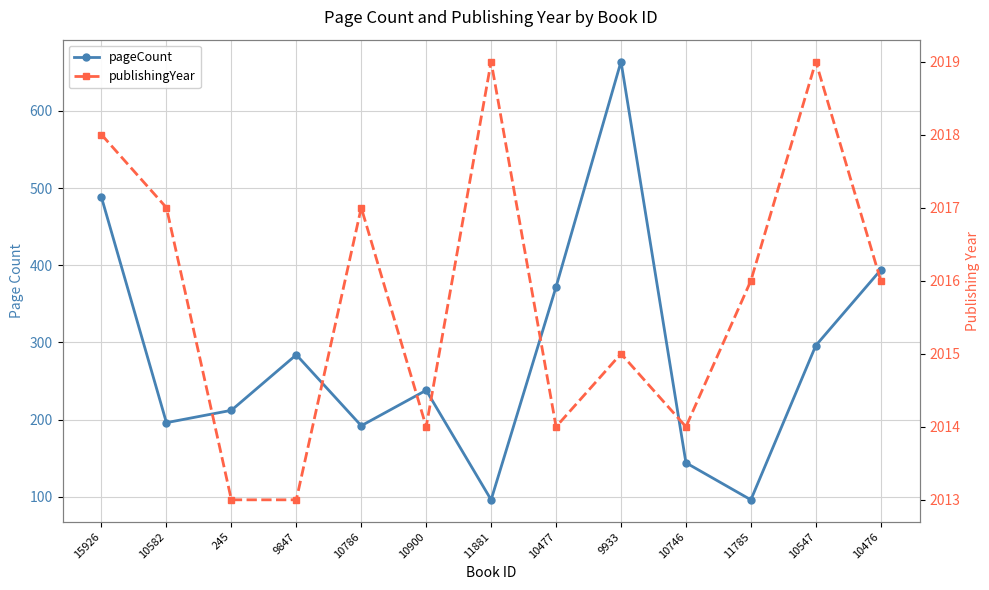

What is the label of the 4th point from the right?

10746